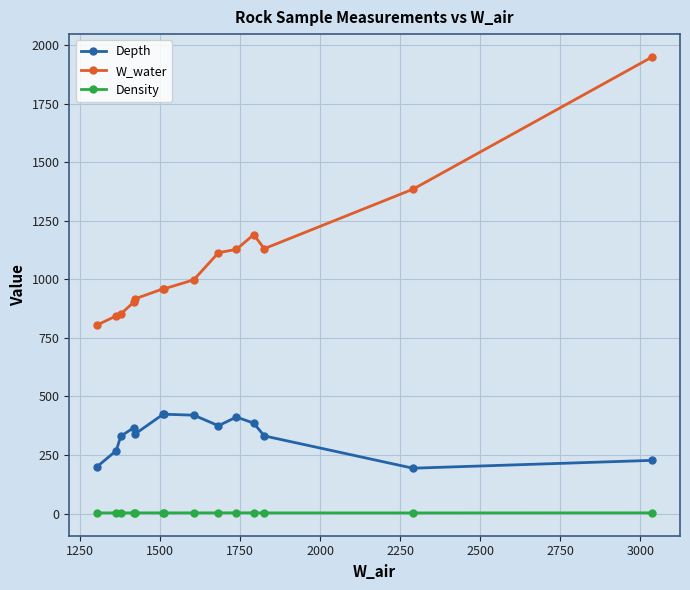

True or false: Density and Depth intersect in this chart.

False